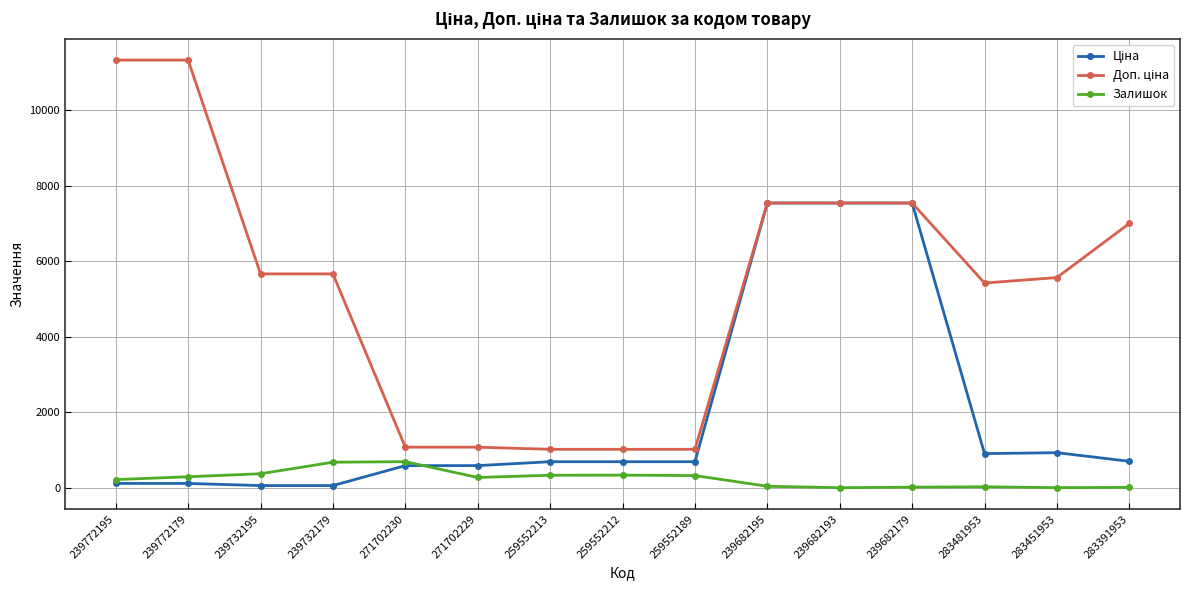

True or false: Залишок has a value of 370.0 at 239732195.

True